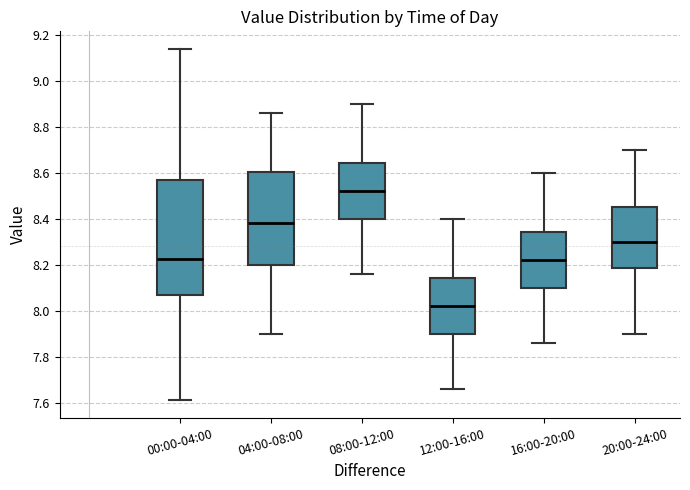

Comparing the boxes themselves (not the whiskers), which one is the tallest?

00:00-04:00